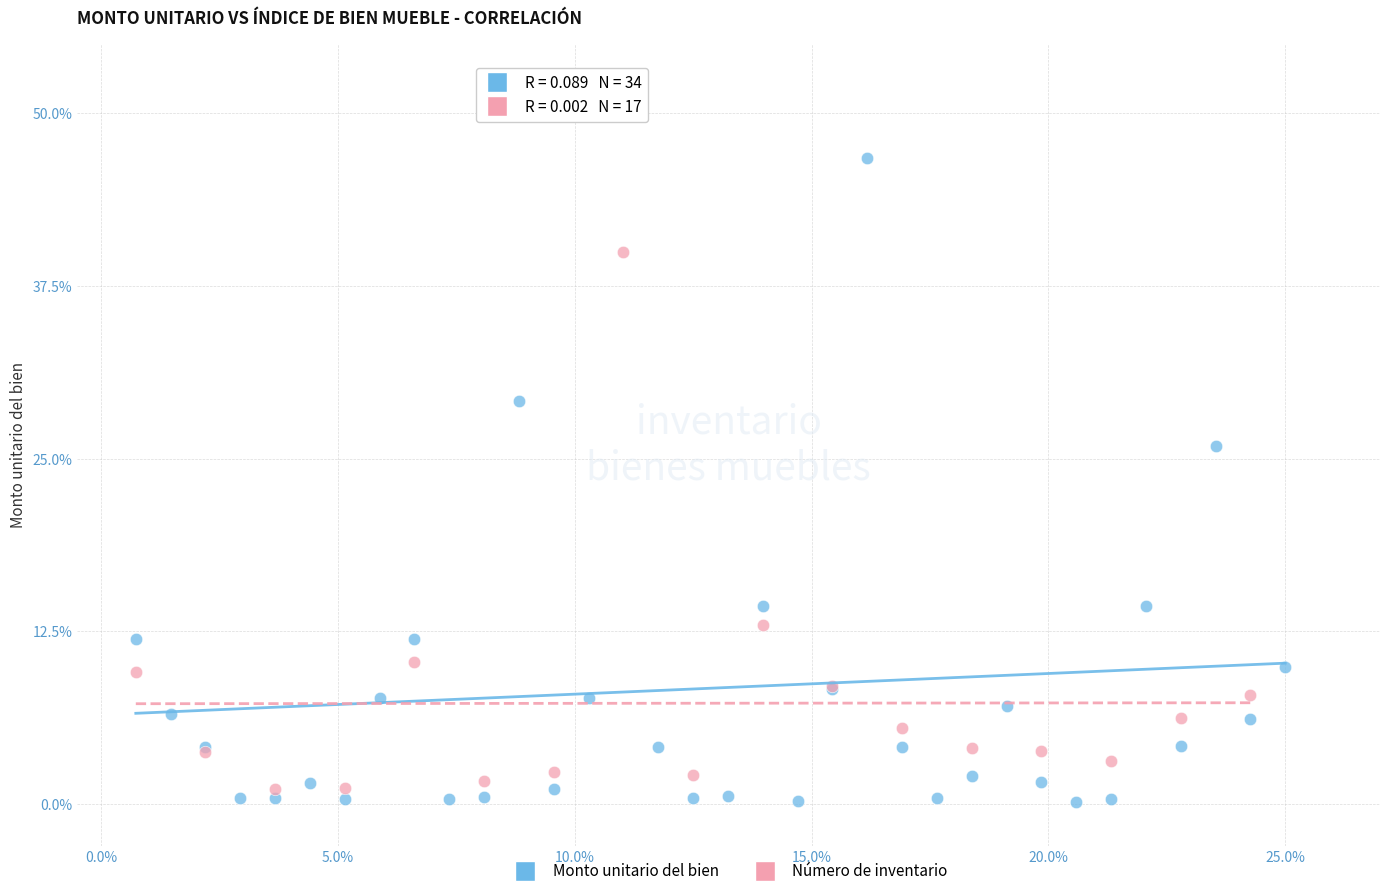

Which series contains the highest Y value?

Monto unitario del bien